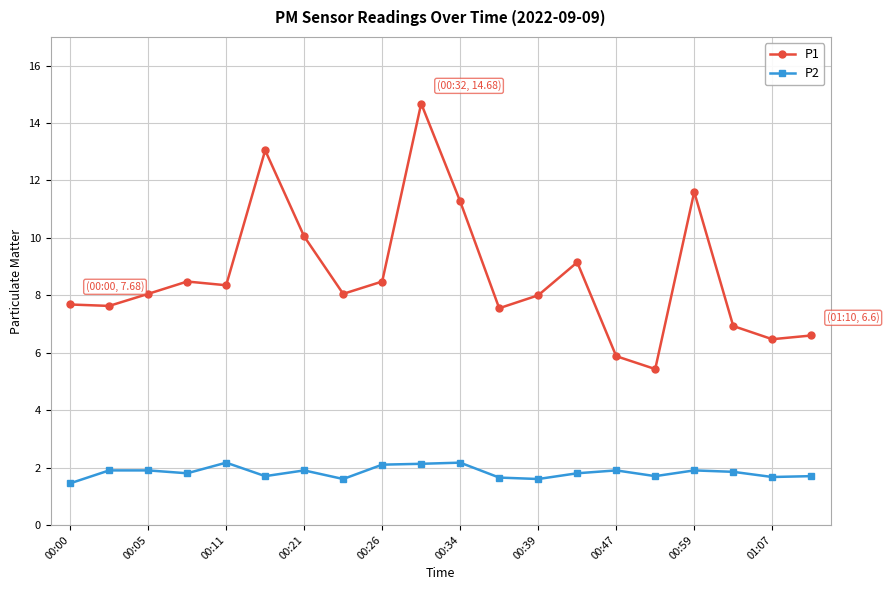

Which series has the widest spread of values?

P1